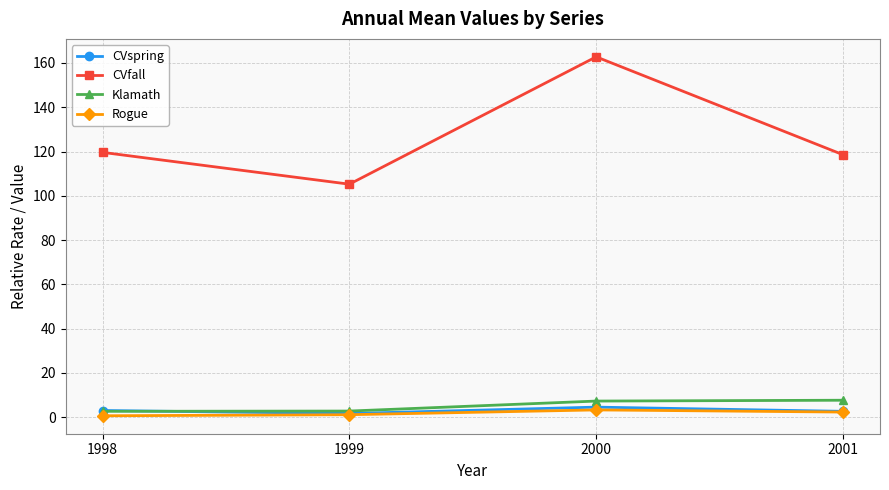

What is the value of the CVspring point at the 2nd from the left?

1.7